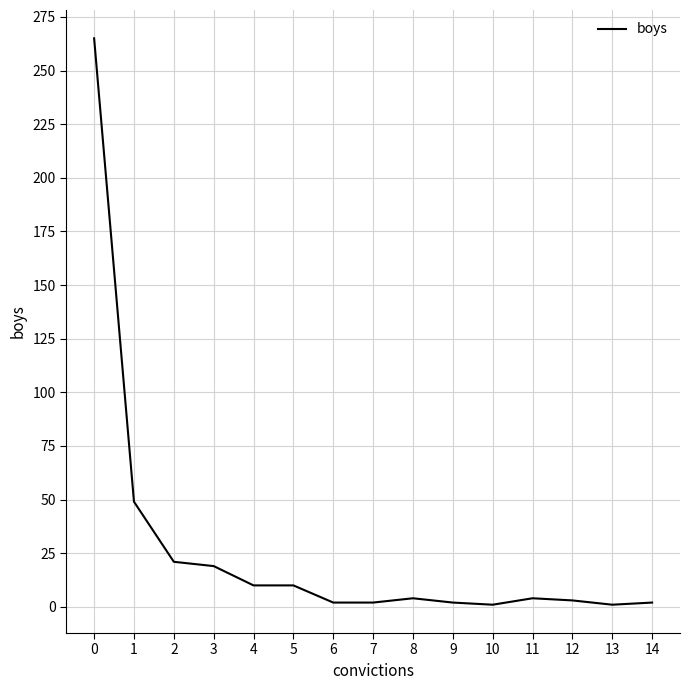

What is the greatest value displayed?

265